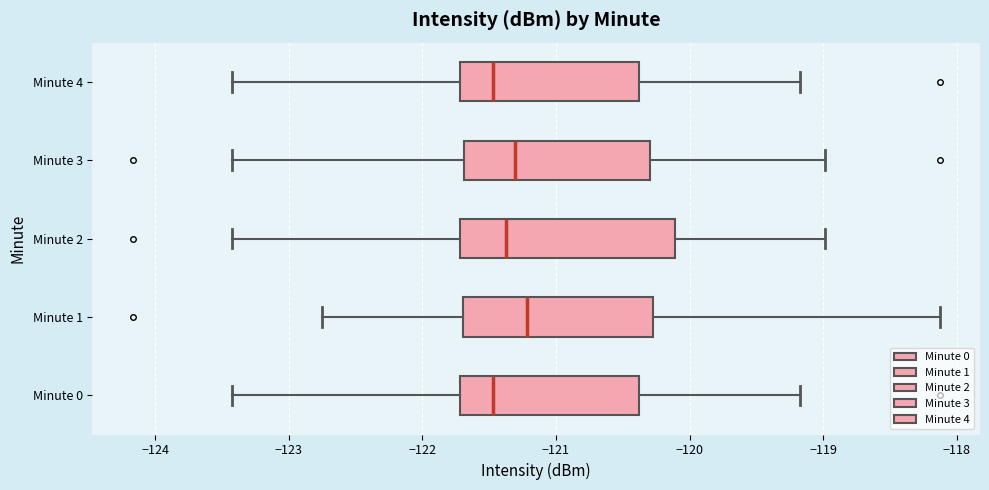

Reading bottom to top, transcribe this box plot: for each box, give where its median line is, the range the box spans, and where its two whiskers end, as read against the x-axis. The values are not printed on the chart, so give them approximately, as read against the axis.

Minute 0: median -121.5, box -121.7 to -120.4, whiskers -123.4 to -119.2
Minute 1: median -121.2, box -121.7 to -120.3, whiskers -122.8 to -118.1
Minute 2: median -121.4, box -121.7 to -120.1, whiskers -123.4 to -119.0
Minute 3: median -121.3, box -121.7 to -120.3, whiskers -123.4 to -119.0
Minute 4: median -121.5, box -121.7 to -120.4, whiskers -123.4 to -119.2